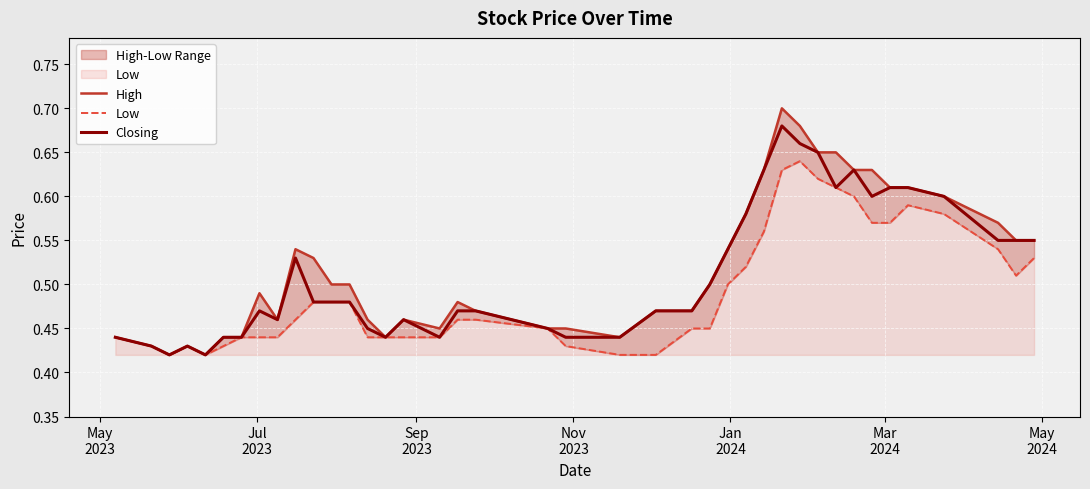

How many lines are shown in the chart?

3